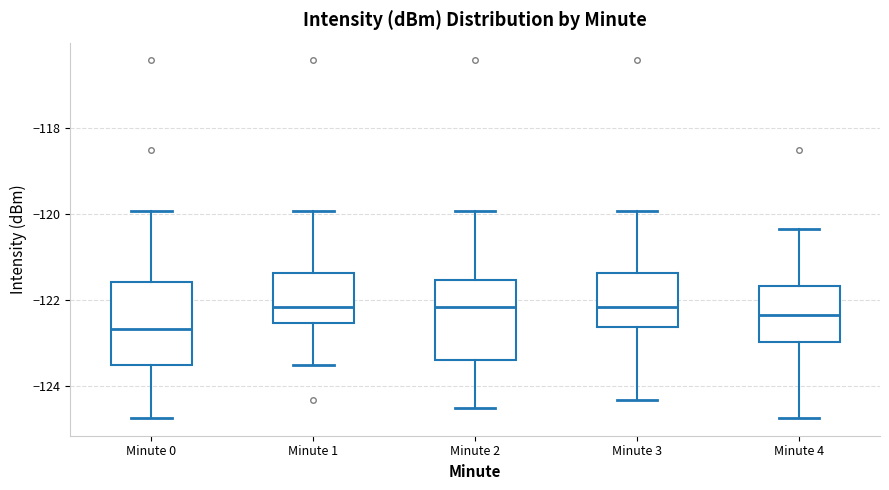

Reading left to right, read every box against the y-axis: the position of its median line, the range the box covers, and the ends of its whiskers. The values are not printed on the chart, so give them approximately, as read against the axis.

Minute 0: median -122.6, box -123.6 to -121.6, whiskers -124.8 to -120.0
Minute 1: median -122.2, box -122.6 to -121.4, whiskers -123.6 to -120.0
Minute 2: median -122.2, box -123.4 to -121.6, whiskers -124.6 to -120.0
Minute 3: median -122.2, box -122.6 to -121.4, whiskers -124.4 to -120.0
Minute 4: median -122.4, box -123.0 to -121.6, whiskers -124.8 to -120.4